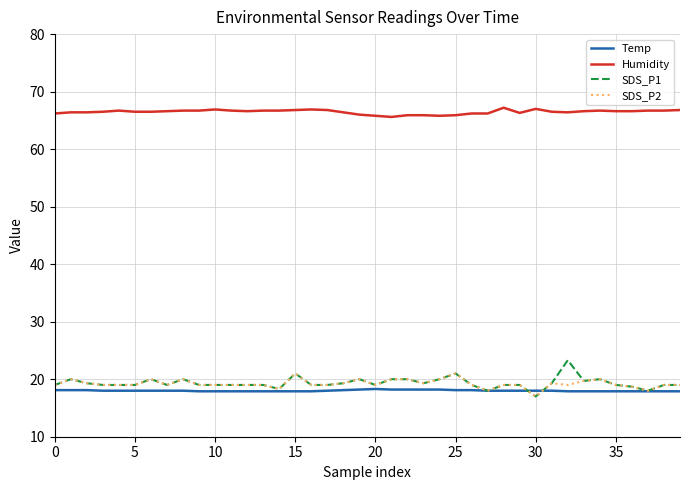

What is the greatest value displayed?

67.2